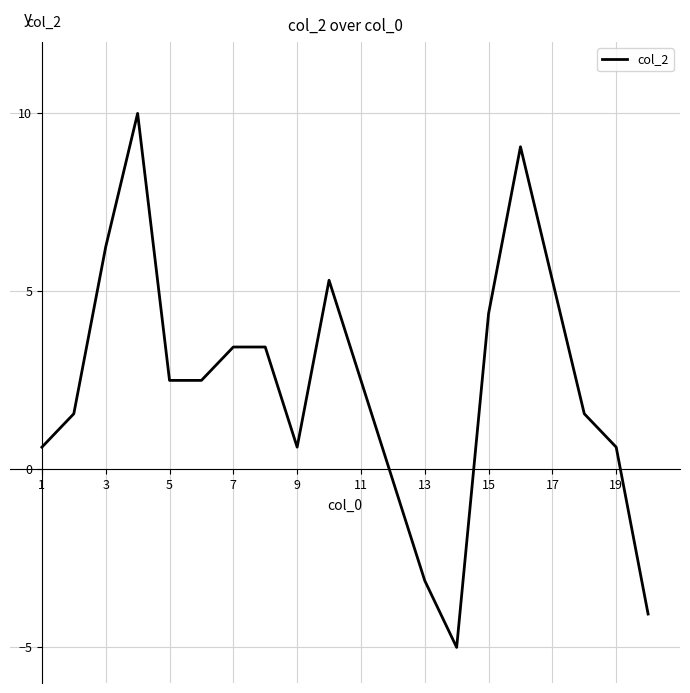

What is the greatest value displayed?

10.0